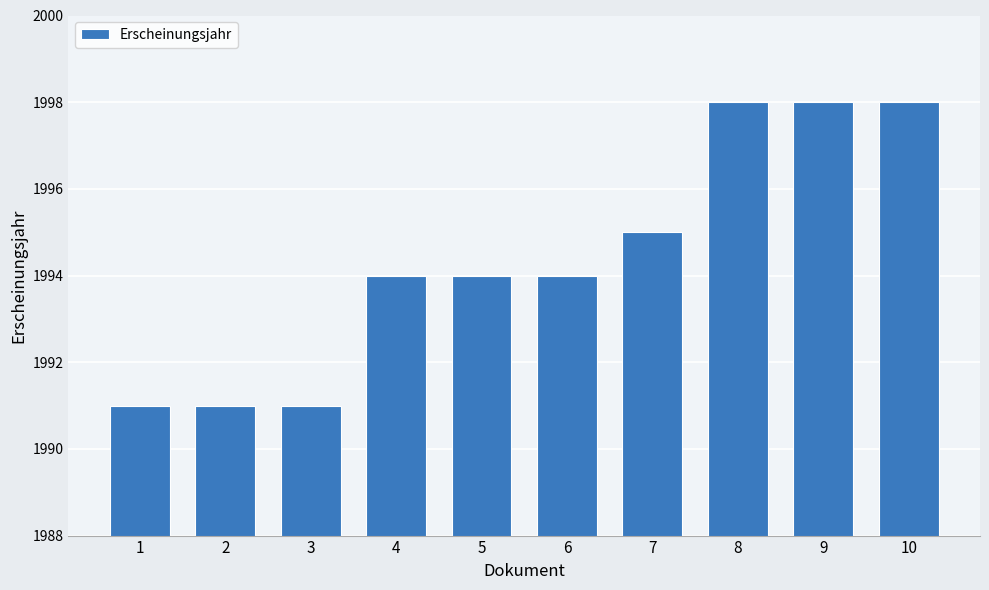

What is the difference between the maximum and second lowest values?

7